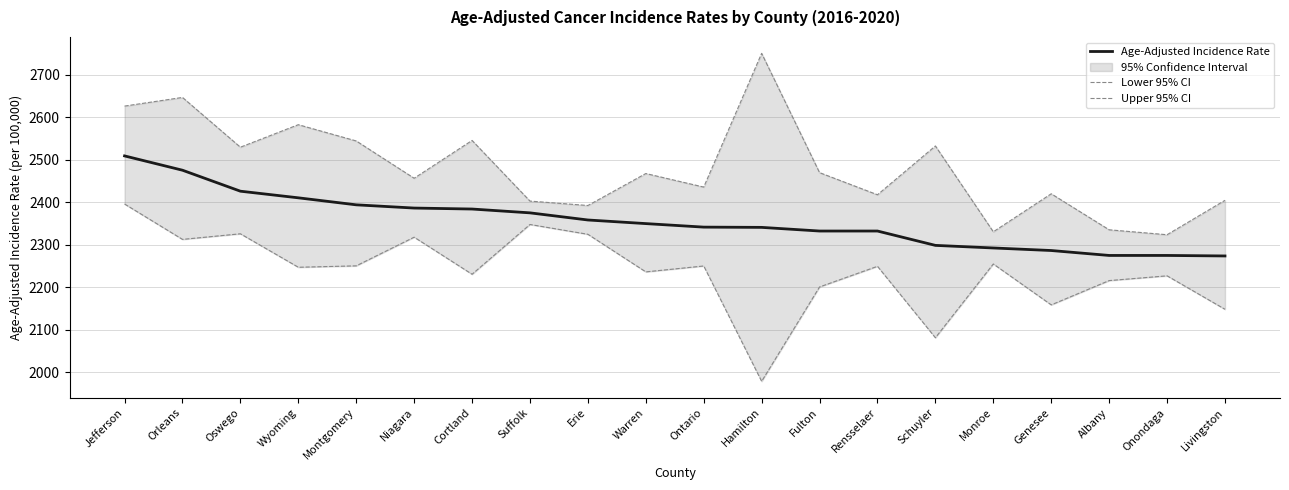

Rank the categories by Upper 95% CI value from lowest to highest.

Onondaga, Monroe, Albany, Erie, Suffolk, Livingston, Rensselaer, Genesee, Ontario, Niagara, Warren, Fulton, Oswego, Schuyler, Montgomery, Cortland, Wyoming, Jefferson, Orleans, Hamilton